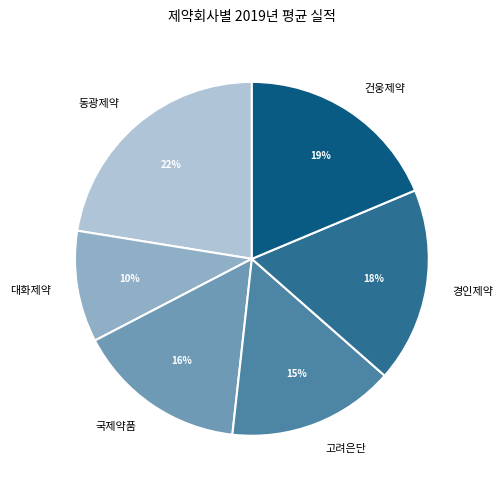

Count the number of slices in the pie.

6